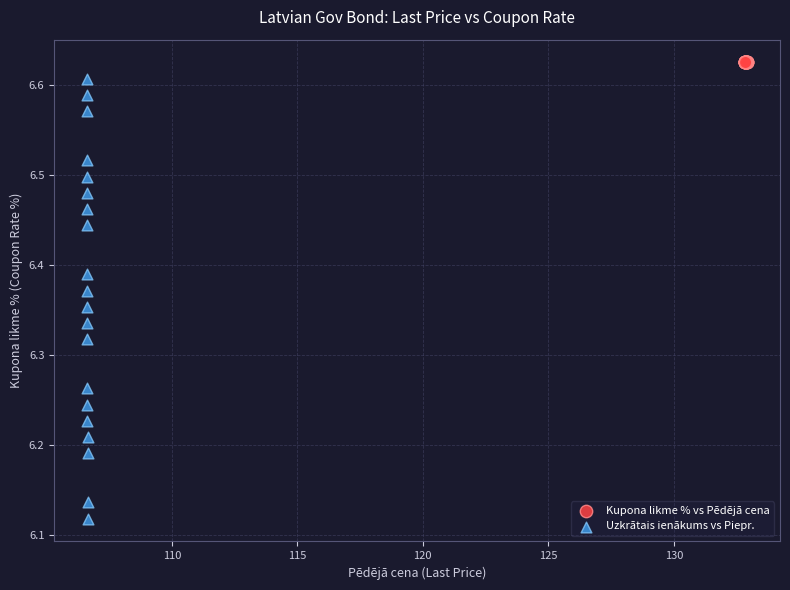

What are all the series names shown in the legend?

Kupona likme % vs Pēdējā cena, Uzkrātais ienākums vs Piepr.